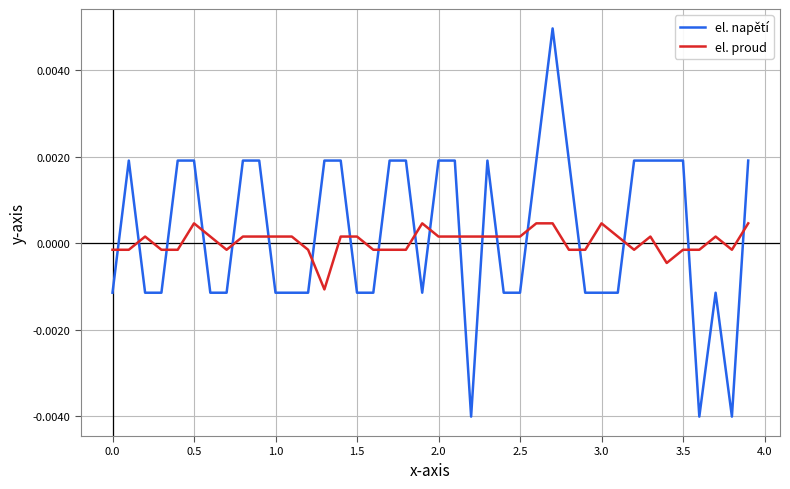

True or false: el. proud and el. napětí intersect in this chart.

True